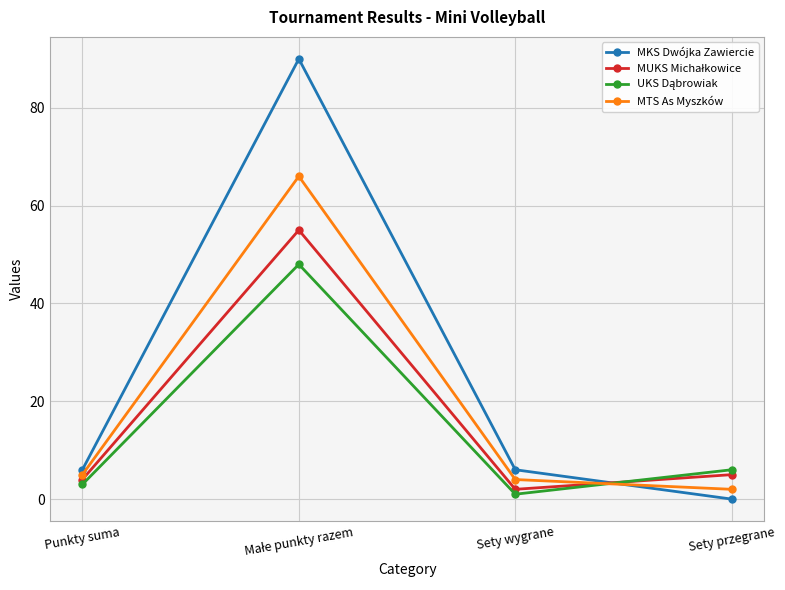

What is the difference between the second highest and minimum values in the MTS As Myszków series?

3